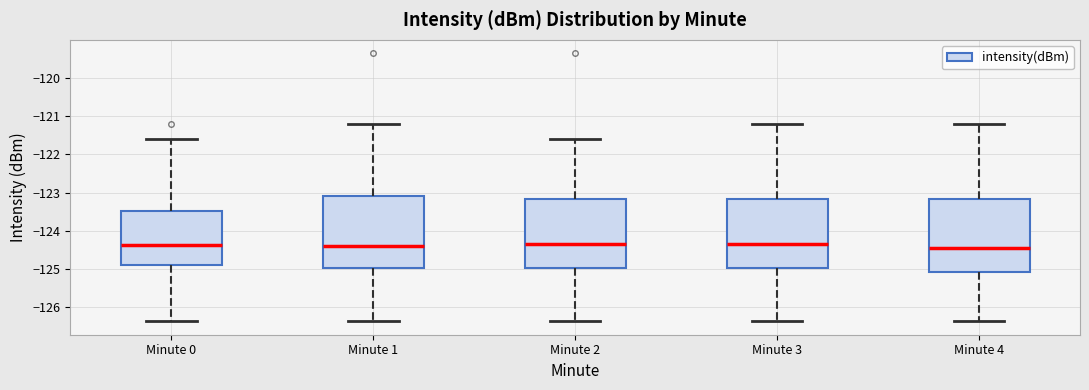

Where is the lower edge of the box for Minute 0 on the y-axis? The values are not printed on the chart, so give them approximately, as read against the axis.

-124.9